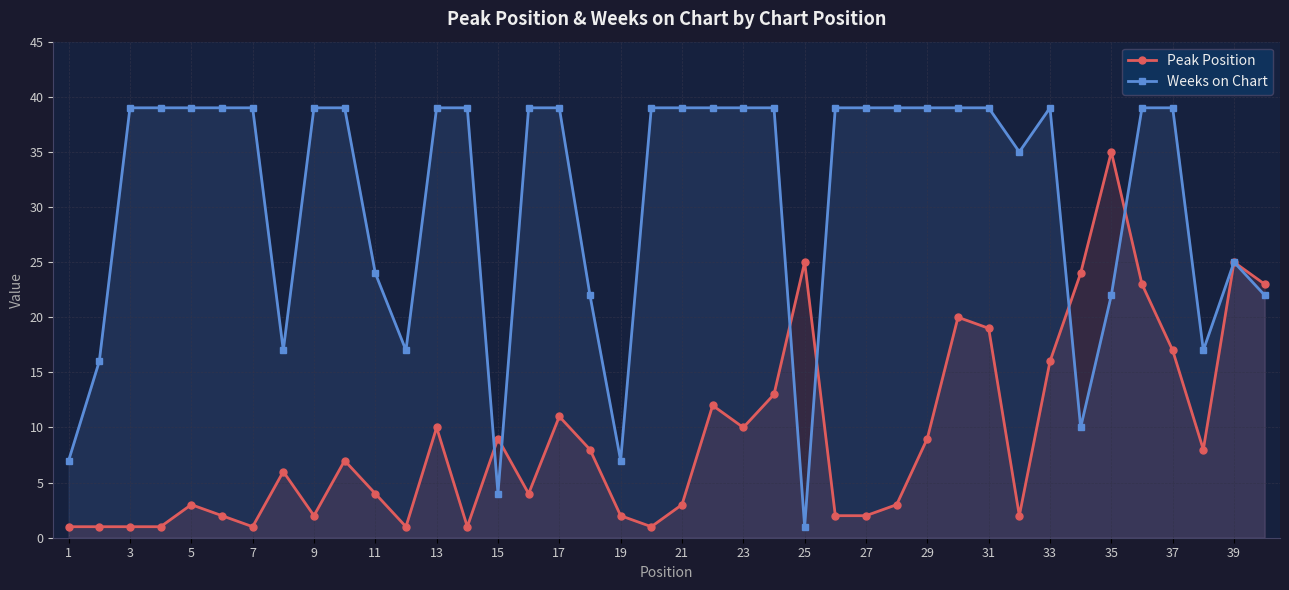

Read the Peak Position value at 25.

25